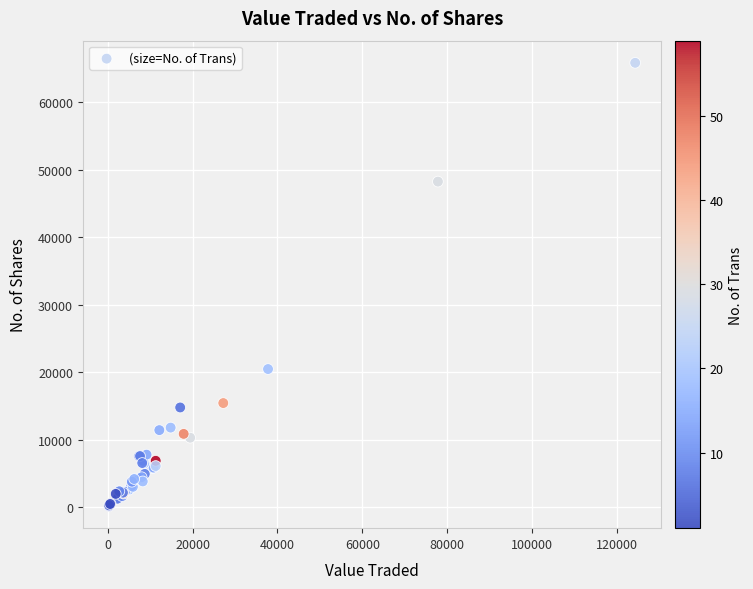

What Y value in the scatter plot is closest to 33017?

20486